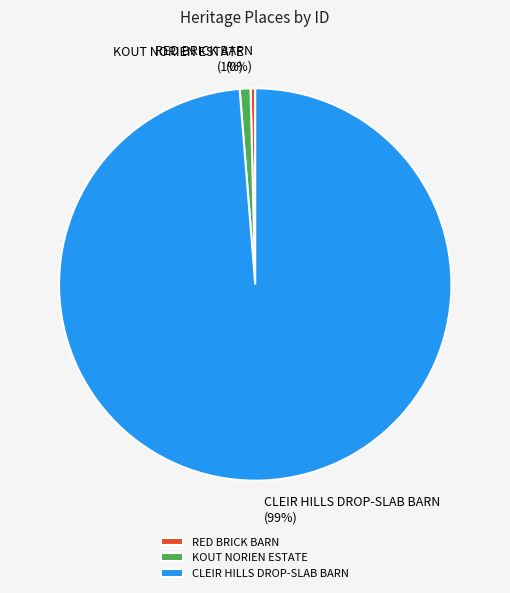

Between KOUT NORIEN ESTATE and RED BRICK BARN, which is larger?

KOUT NORIEN ESTATE